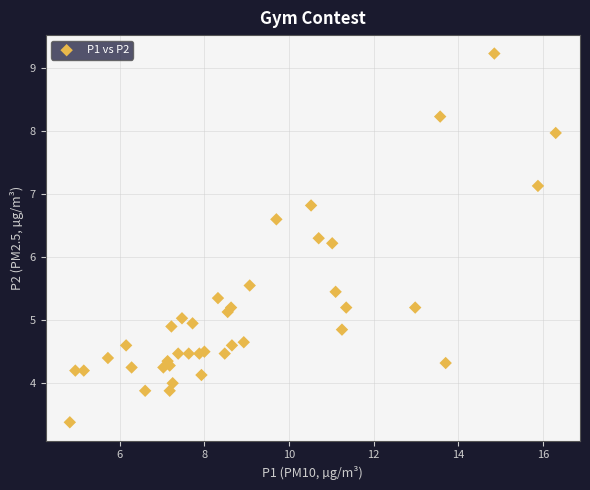

What Y value in the scatter plot is closest to 6?

6.2